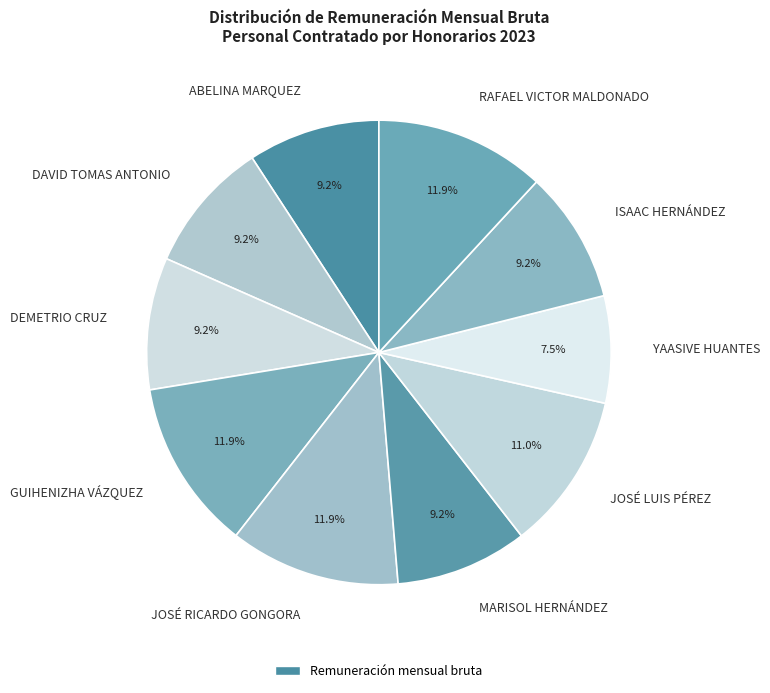

To the nearest percent, what is the average slice percentage?

10%